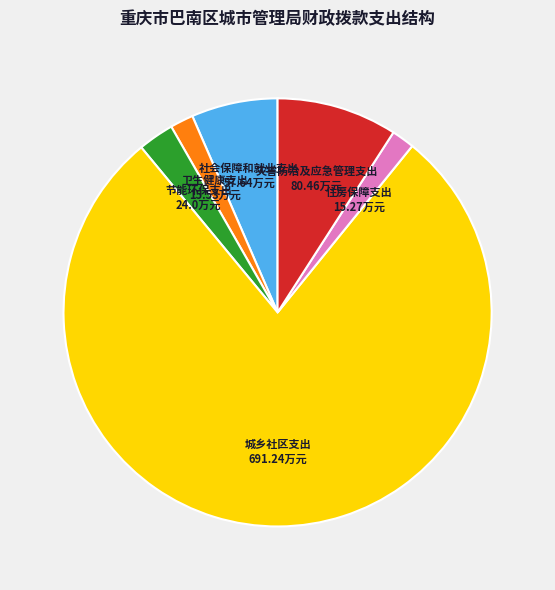

The 城乡社区支出 slice represents 78% of the pie. True or false?

True